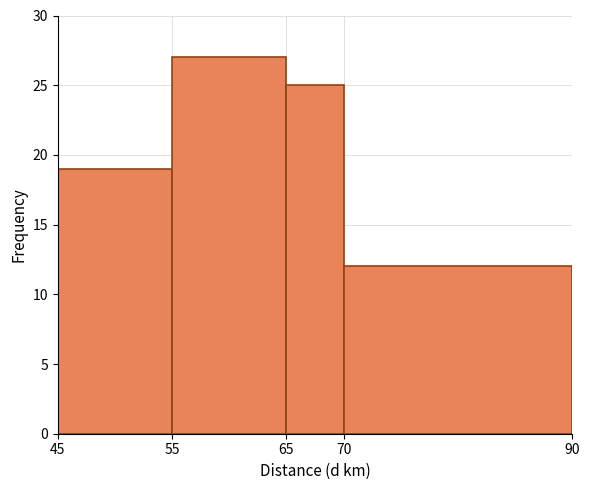

Reading left to right, list every bar in this chart as the range it spans on the x-axis followed by its height. The values are not printed on the chart, so give them approximately, as read against the axis.

45 to 55: 19
55 to 65: 27
65 to 70: 25
70 to 90: 12